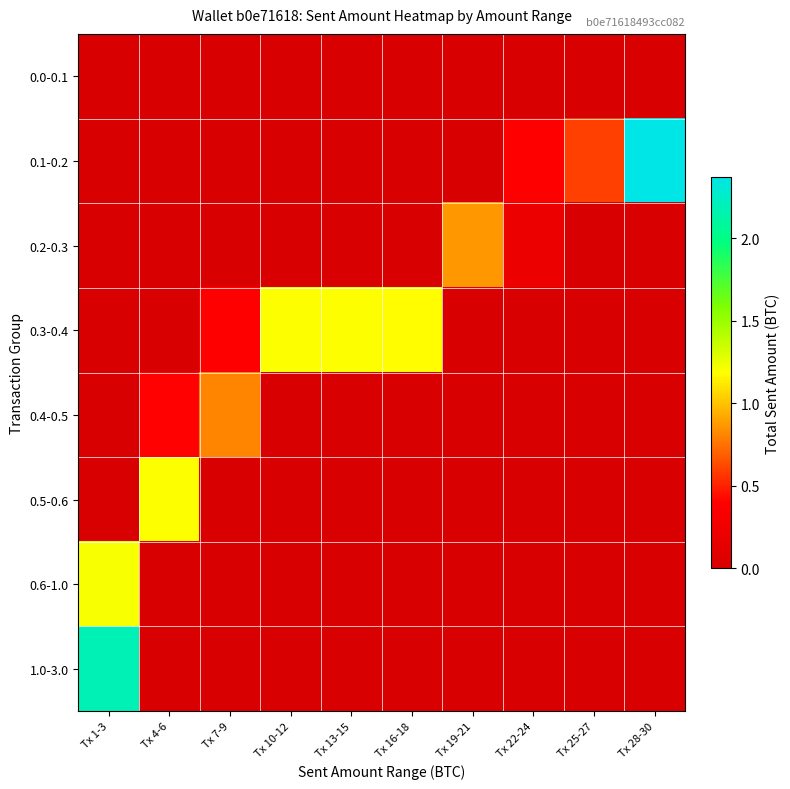

At Tx 19-21, list the series in order from smallest to largest.

0.0-0.1, 0.1-0.2, 0.3-0.4, 0.4-0.5, 0.5-0.6, 0.6-1.0, 1.0-3.0, 0.2-0.3